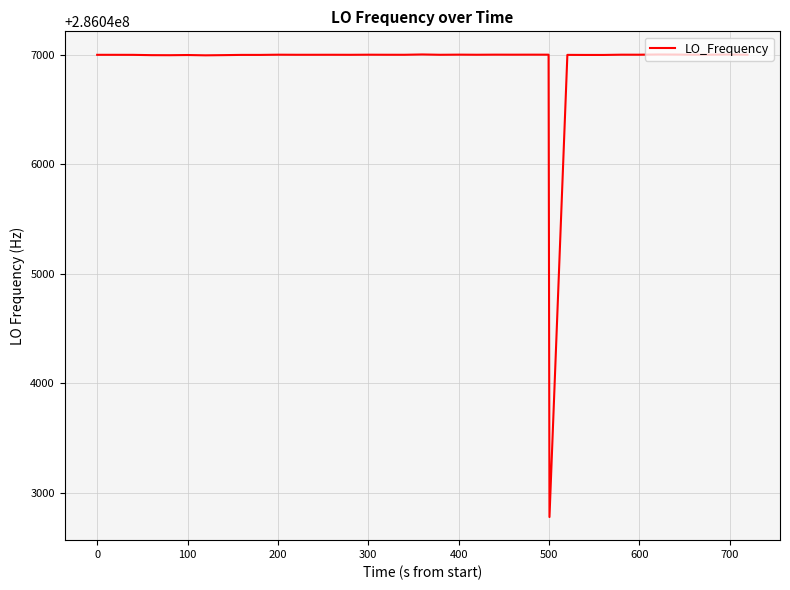

What is the maximum value shown in the chart?

286047002.8